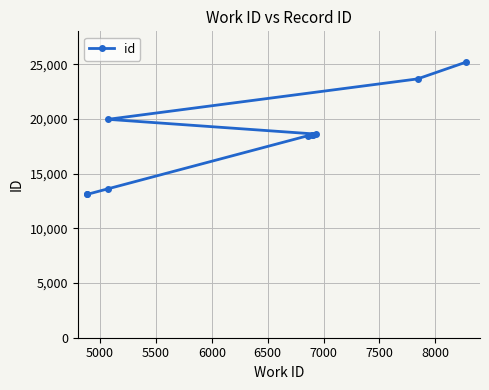

What is the greatest value displayed?

25189